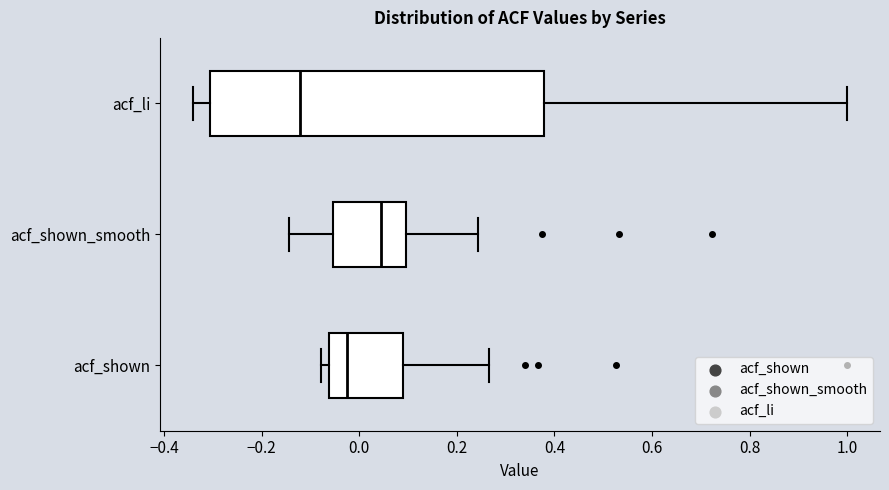

Comparing the boxes themselves (not the whiskers), which one is the widest?

acf_li